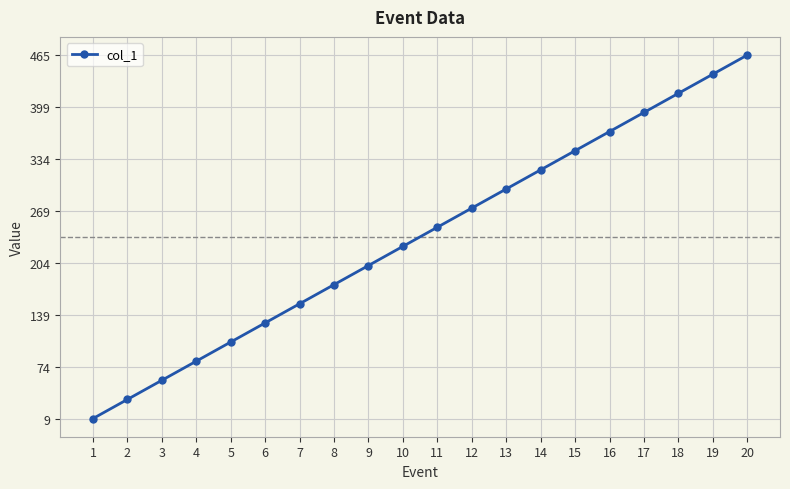

Is it true that the value at 4 is 145?

False